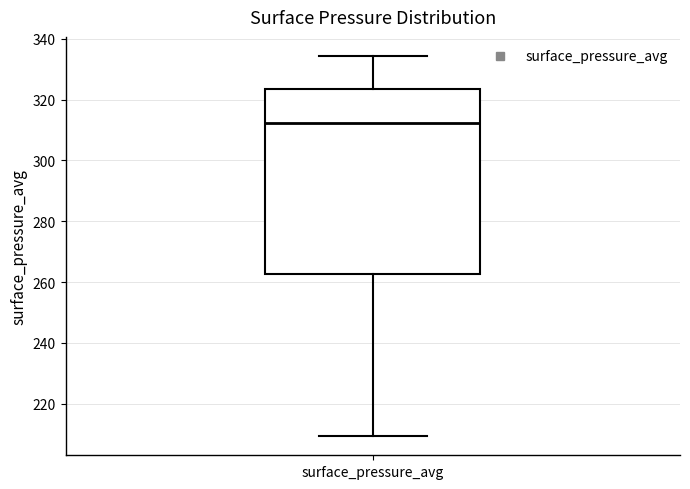

Where does the lower whisker of the box for surface_pressure_avg end on the y-axis? The values are not printed on the chart, so give them approximately, as read against the axis.

210